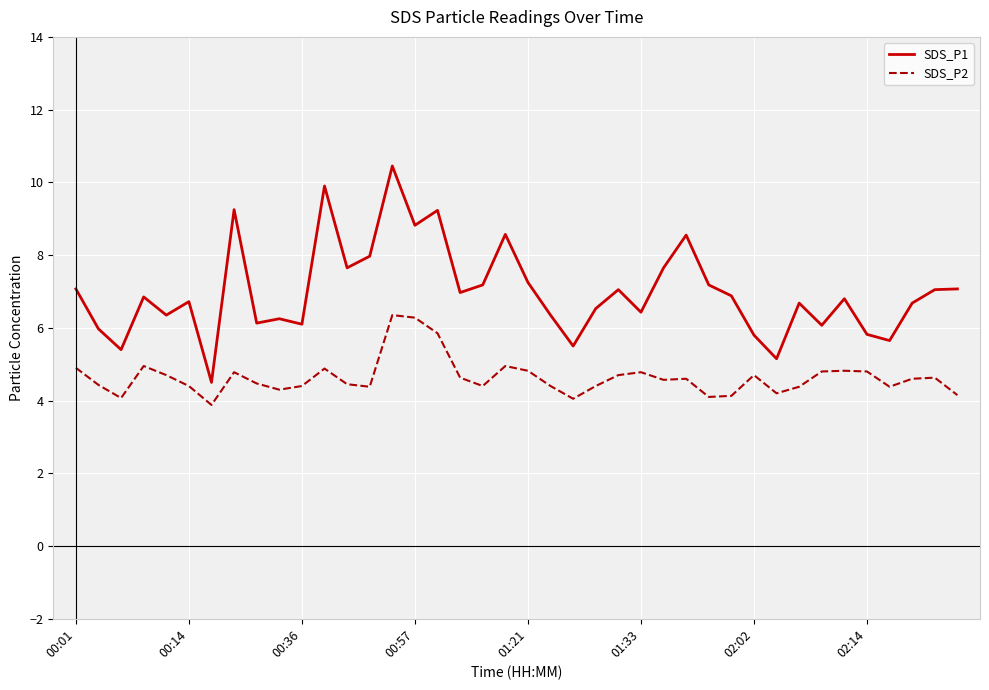

Which series has the largest range (max minus min)?

SDS_P1